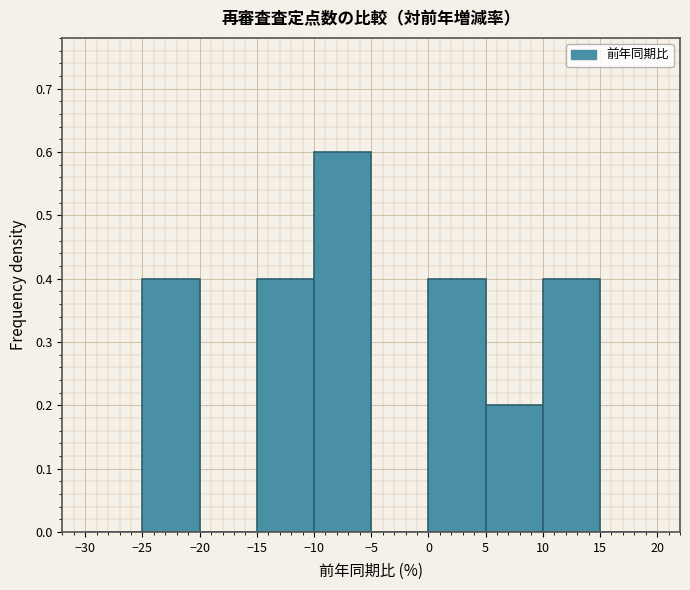

How tall is the bar that spans 0 to 5 on the x-axis? The values are not printed on the chart, so give them approximately, as read against the axis.

0.4